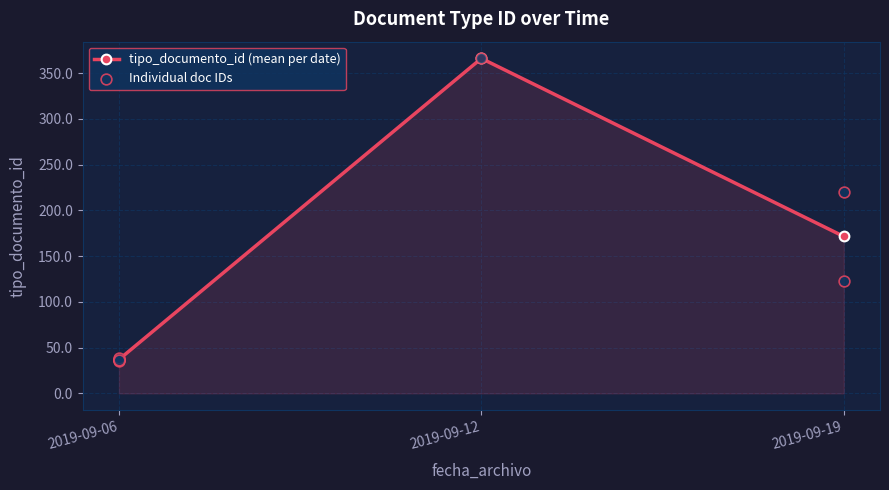

Between 2019-09-06 and 2019-09-19, which is larger?

2019-09-19